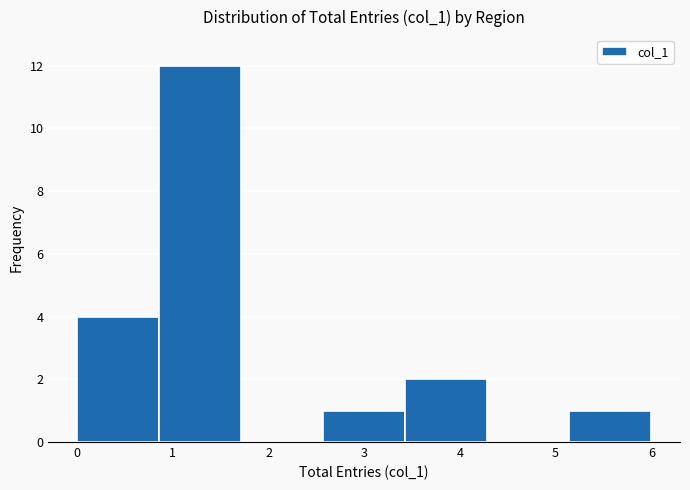

What is the height of the bar covering 3.4 to 4.3 on the x-axis? Neither the bar edges nor the heights are printed on the chart, so give them approximately, as read against the axes.

2